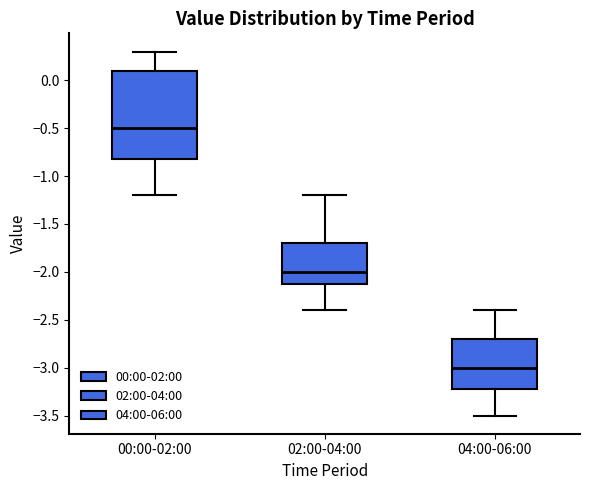

Which box's median line is the lowest?

04:00-06:00